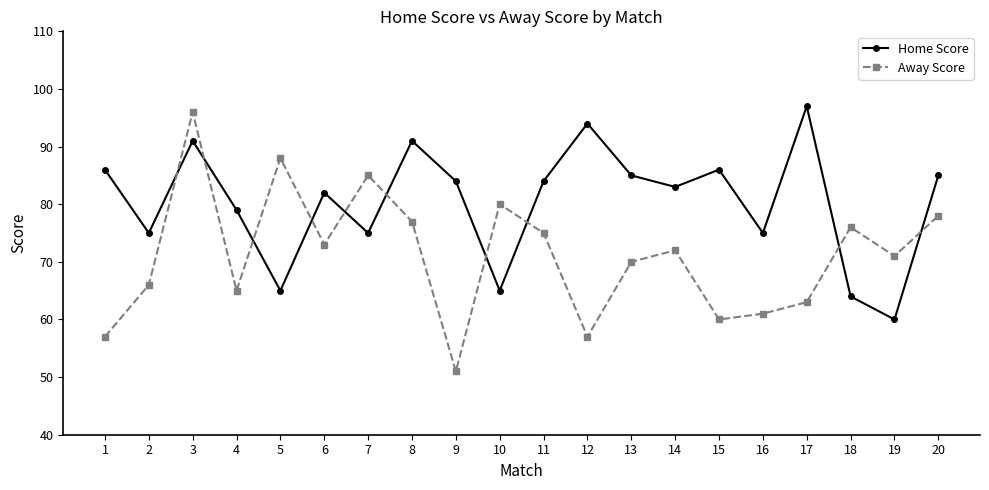

What is the difference between the maximum and minimum values in the Away Score series?

45